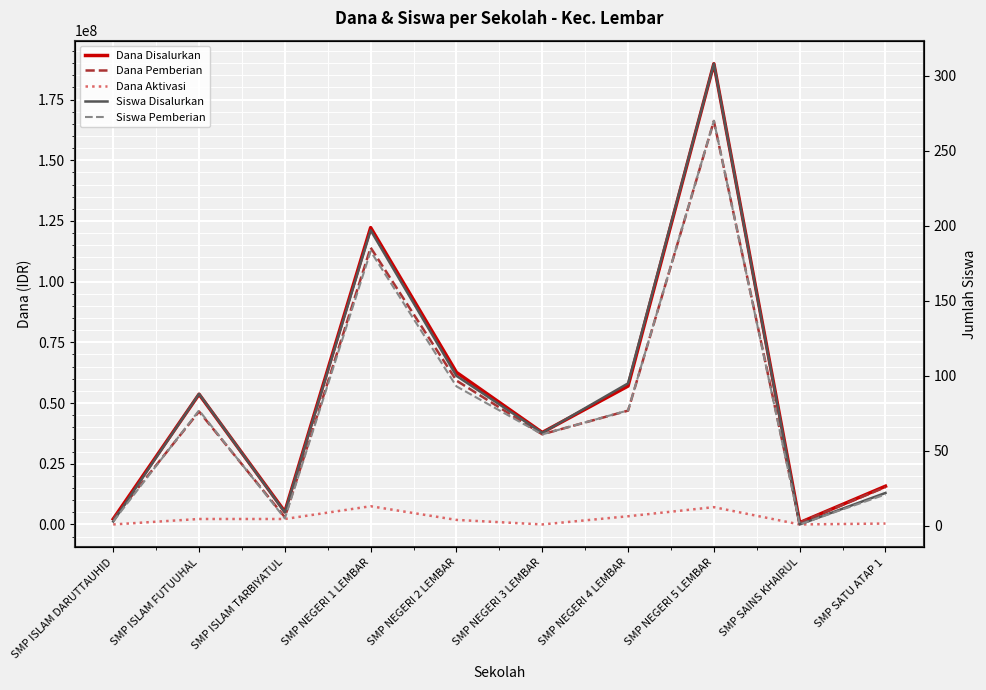

True or false: Dana Pemberian and Dana Aktivasi cross at least once.

False